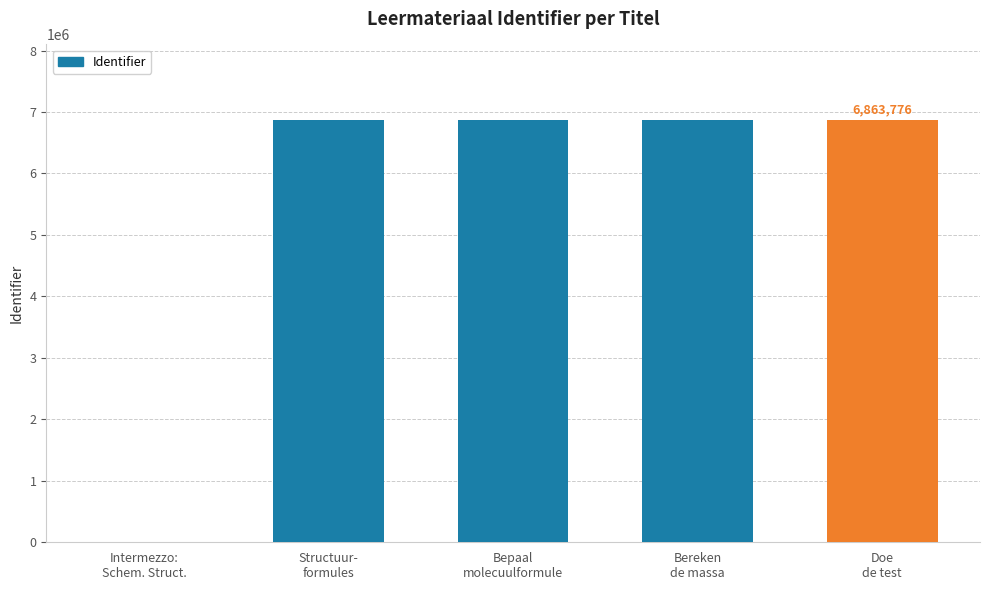

Are the bars grouped side by side (vs. stacked)?

No